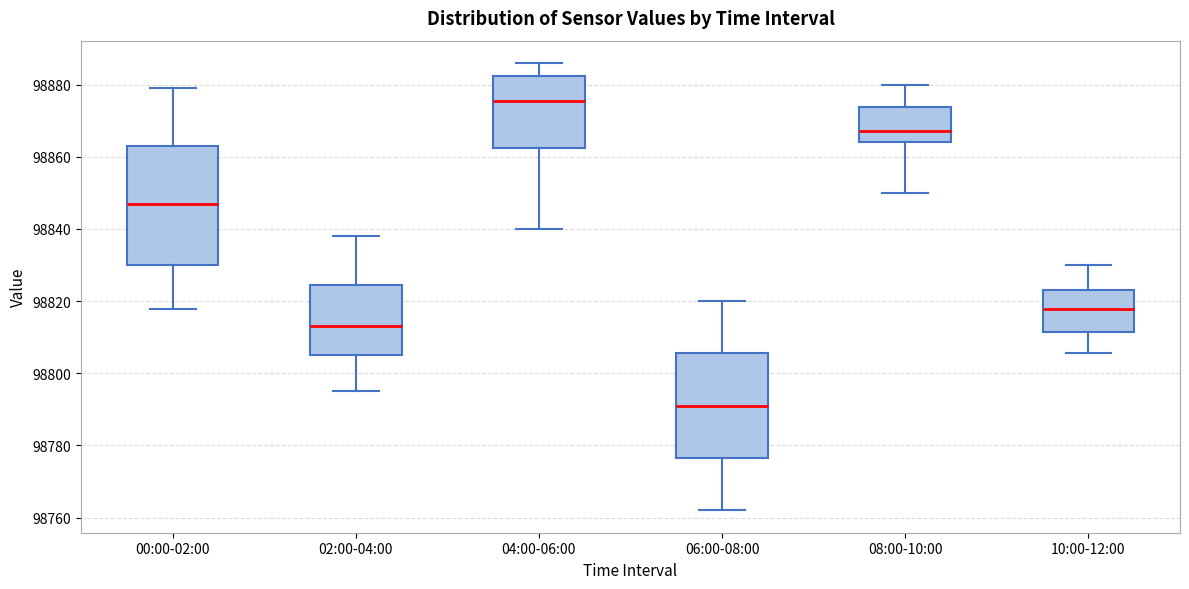

Comparing the boxes themselves (not the whiskers), which one is the tallest?

00:00-02:00